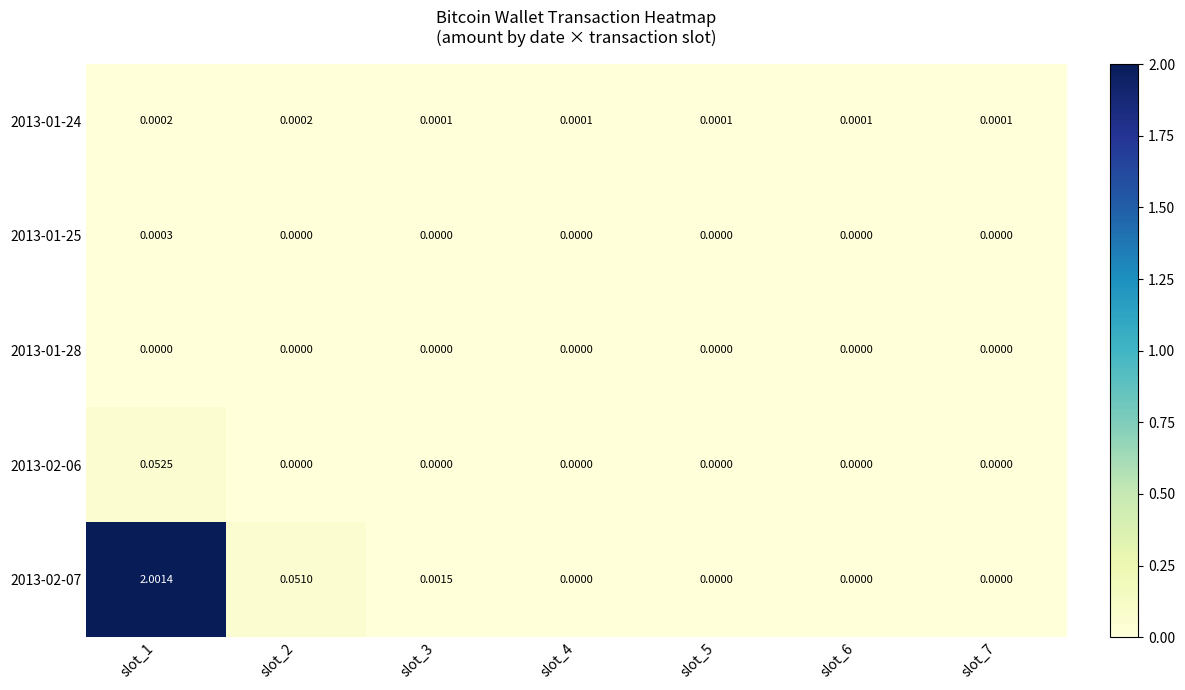

Which series has the largest range (max minus min)?

2013-02-07